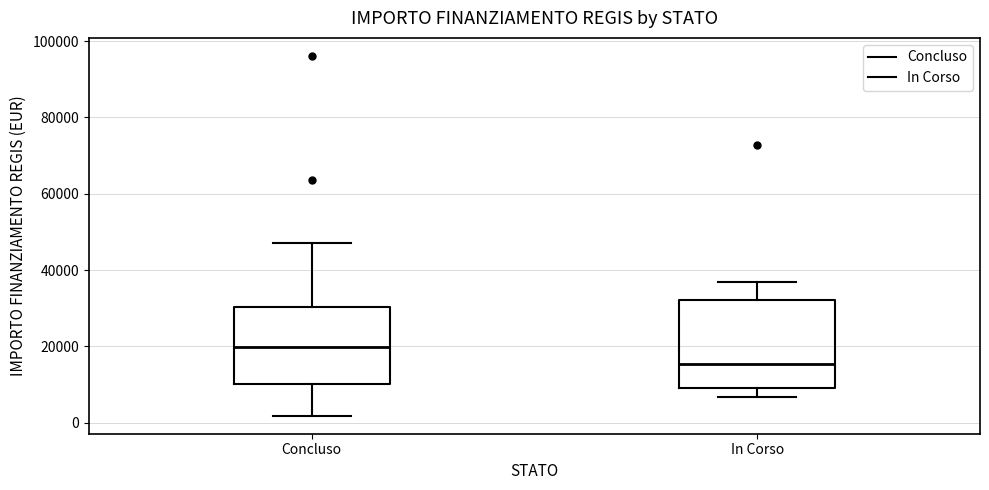

Where does the upper whisker of the box for Concluso end on the y-axis? The values are not printed on the chart, so give them approximately, as read against the axis.

48000